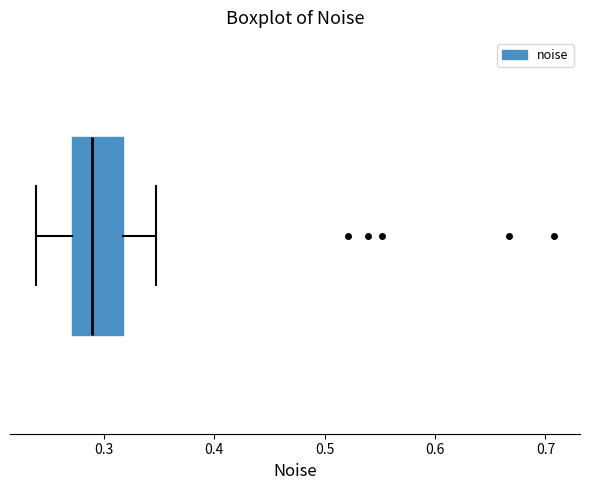

Transcribe this box plot: give where the median line is, the range the box spans, and where the two whiskers end, as read against the x-axis. The values are not printed on the chart, so give them approximately, as read against the axis.

median 0.29, box 0.27 to 0.32, whiskers 0.24 to 0.35